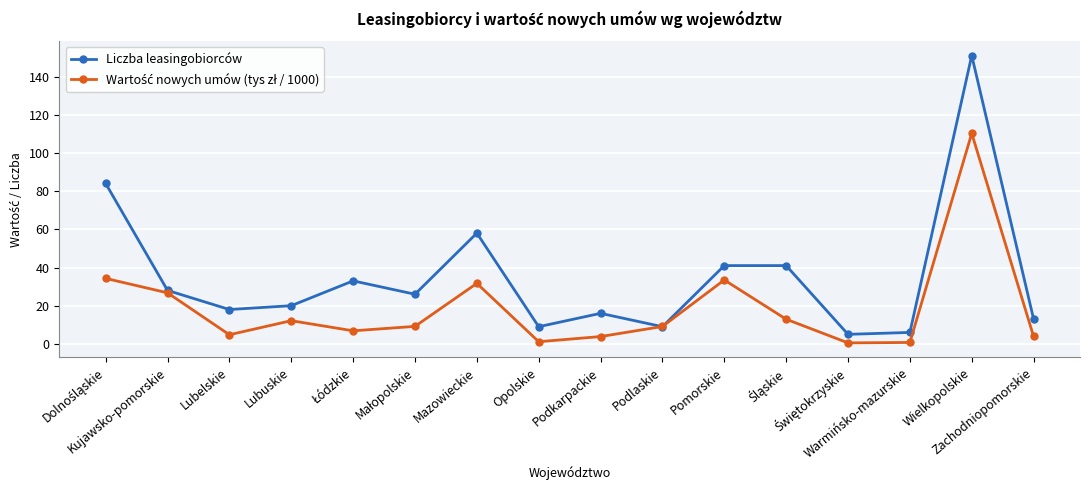

Which series has the largest range (max minus min)?

Liczba leasingobiorców